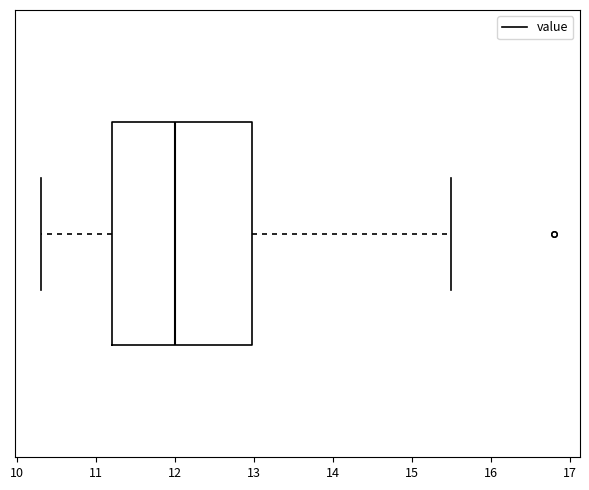

Read this box plot against the x-axis: the position of the median line, the range covered by the box, and the ends of both whiskers. The values are not printed on the chart, so give them approximately, as read against the axis.

median 12.0, box 11.2 to 13.0, whiskers 10.3 to 15.5